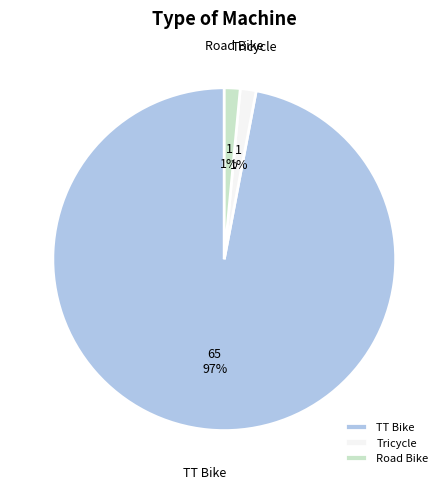

To the nearest percent, what portion does Road Bike represent?

1%